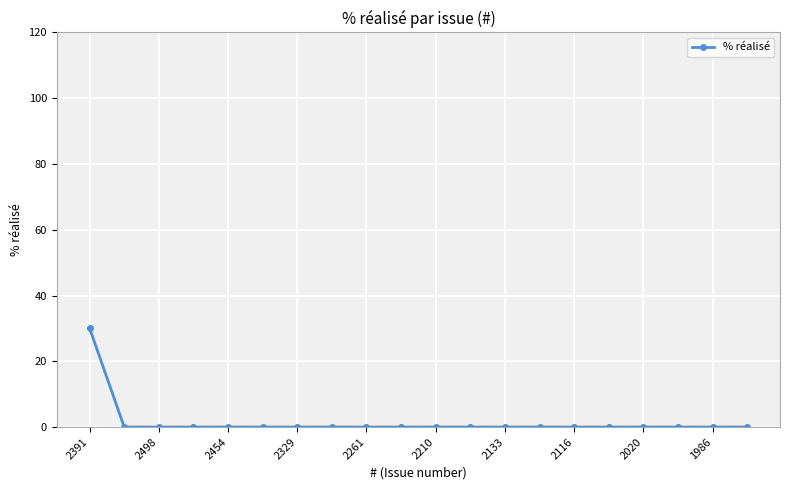

Reading left to right, list all the values displayed in this chart.

30	0	0	0	0	0	0	0	0	0	0	0	0	0	0	0	0	0	0	0